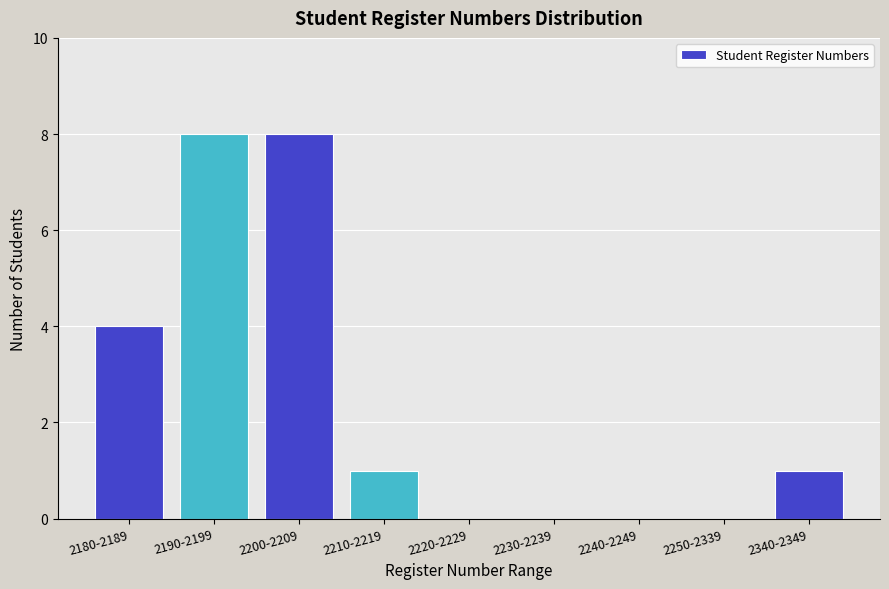

Reading left to right, extract all data points from this chart.

2180-2189=4	2190-2199=8	2200-2209=8	2210-2219=1	2220-2229=0	2230-2239=0	2240-2249=0	2250-2339=0	2340-2349=1